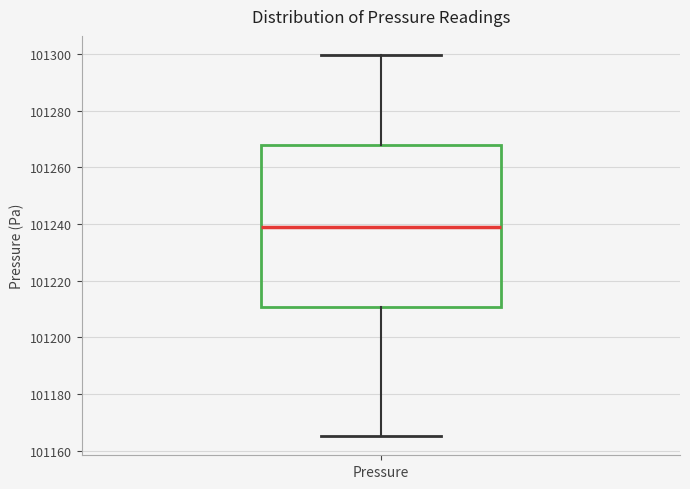

Transcribe this box plot: give where the median line is, the range the box spans, and where the two whiskers end, as read against the y-axis. The values are not printed on the chart, so give them approximately, as read against the axis.

median 101238, box 101210 to 101268, whiskers 101166 to 101300